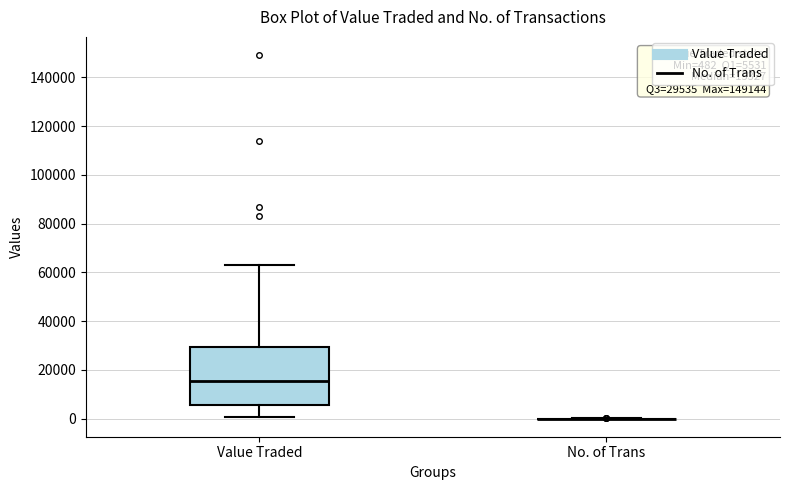

Comparing the boxes themselves (not the whiskers), which one is the tallest?

Value Traded